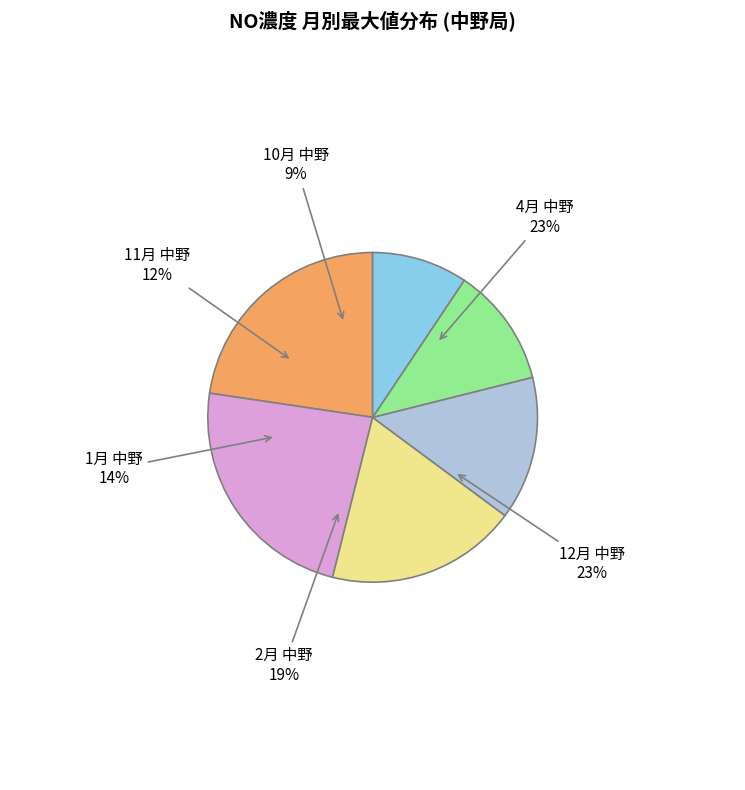

What is the ratio of the value at 11月 中野 to the value at 4月 中野?

0.5